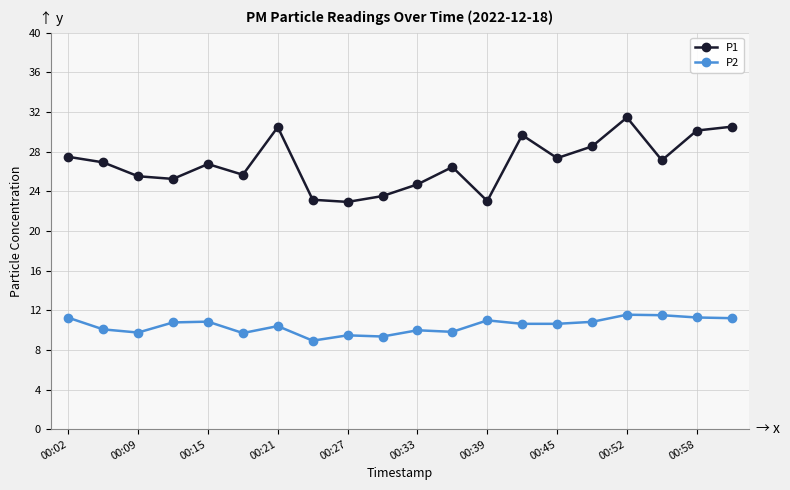

True or false: P2 and P1 intersect in this chart.

False